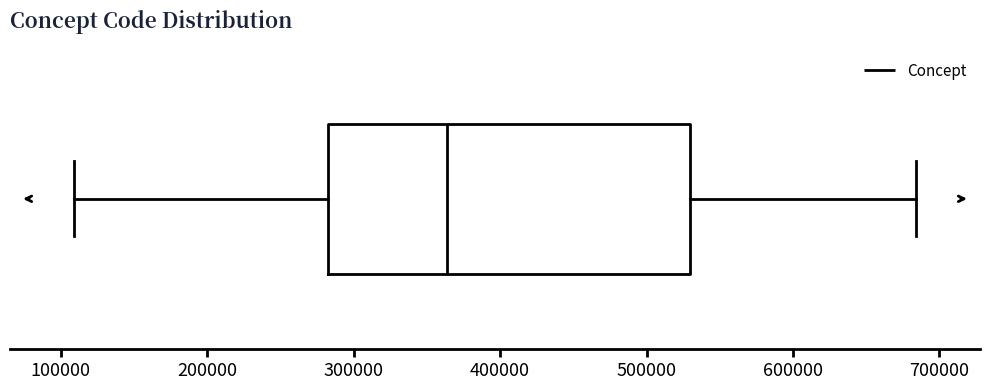

Read this box plot against the x-axis: the position of the median line, the range covered by the box, and the ends of both whiskers. The values are not printed on the chart, so give them approximately, as read against the axis.

median 360000, box 280000 to 530000, whiskers 110000 to 680000